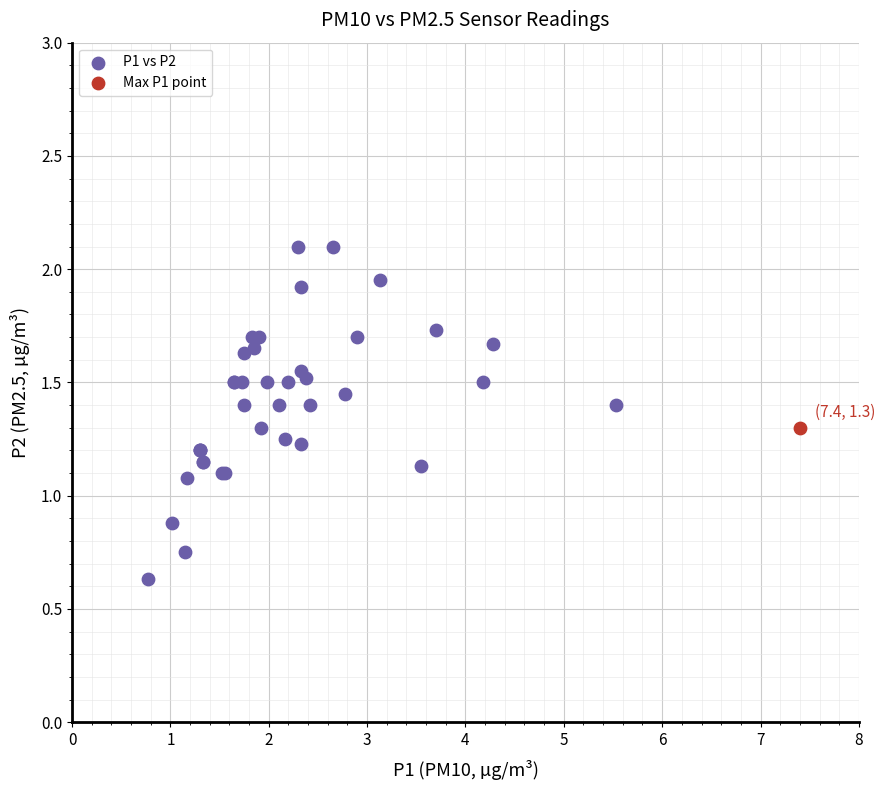

What are all the series names shown in the legend?

P1 vs P2, Max P1 point